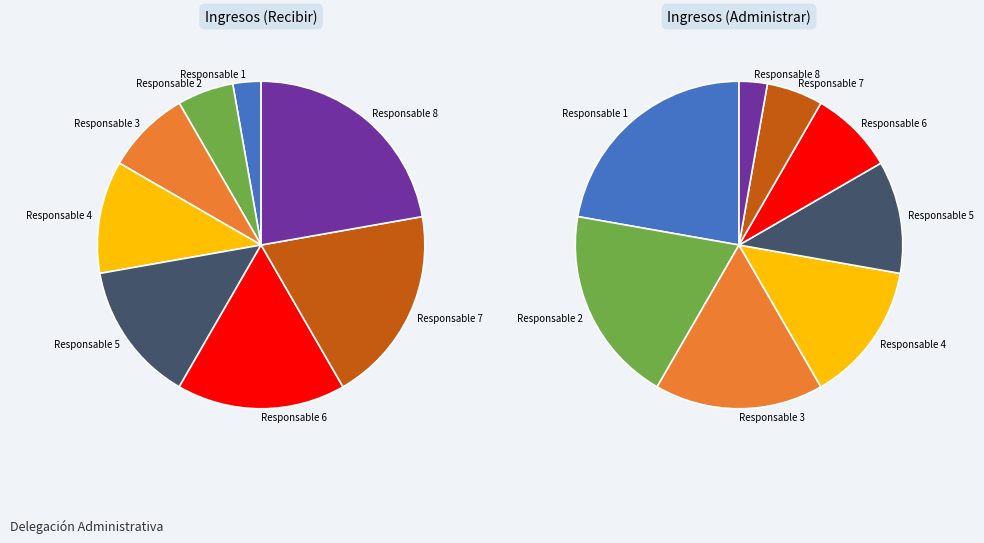

To the nearest percent, what is the difference between the Responsable 3 and Responsable 5 slice percentages?

6%